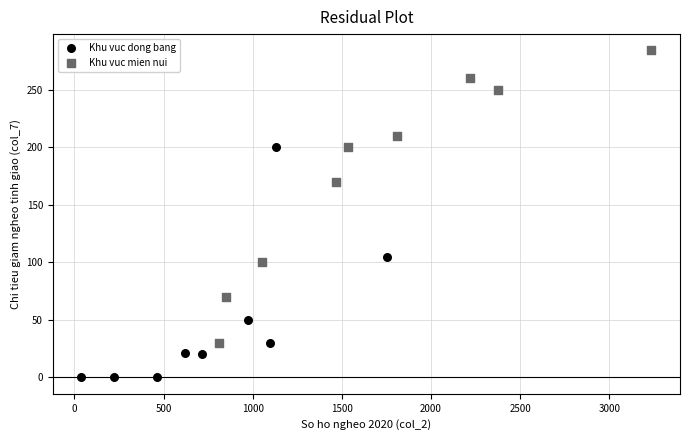

Which series has the widest spread of Y values?

Khu vuc mien nui